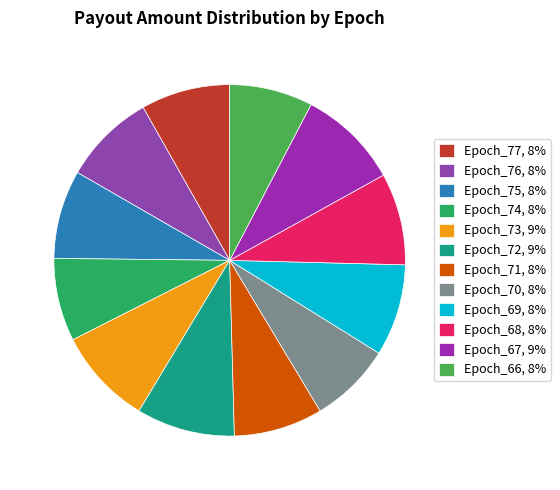

What is the largest slice in the pie chart?

Epoch_67